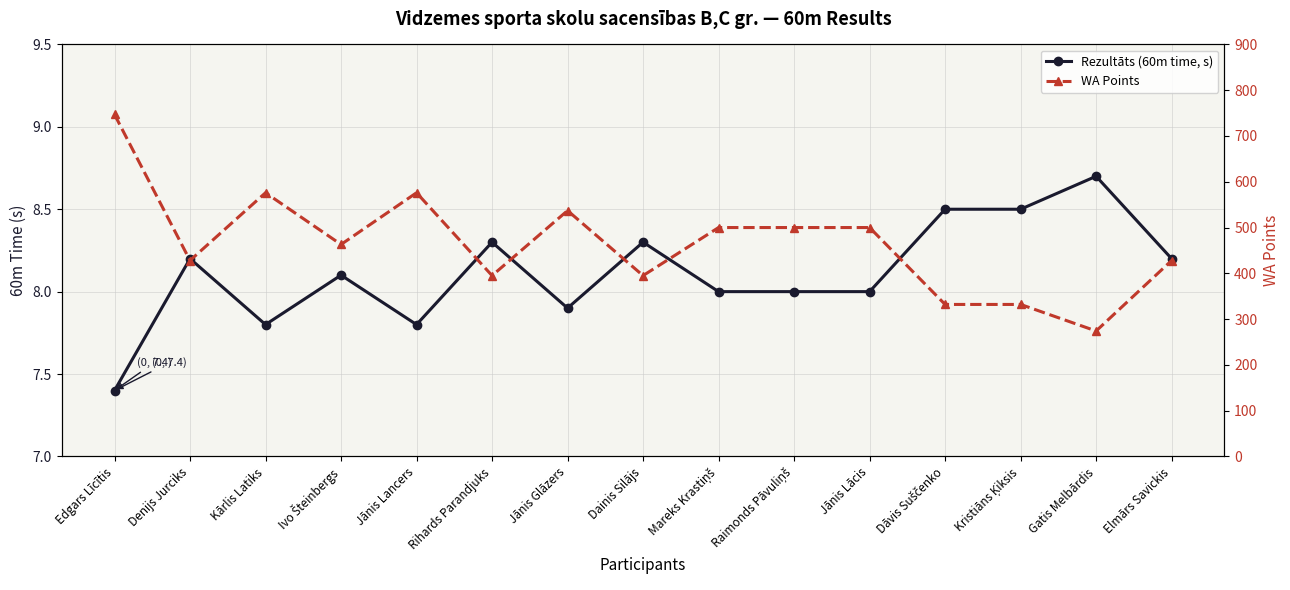

At which label does WA Points reach its minimum?

Gatis Melbārdis